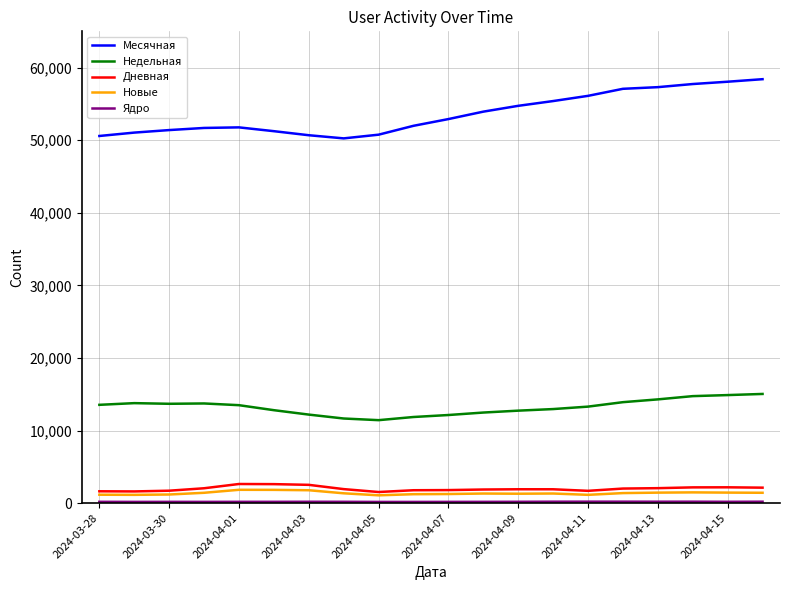

Which series has the largest total across all categories?

Месячная